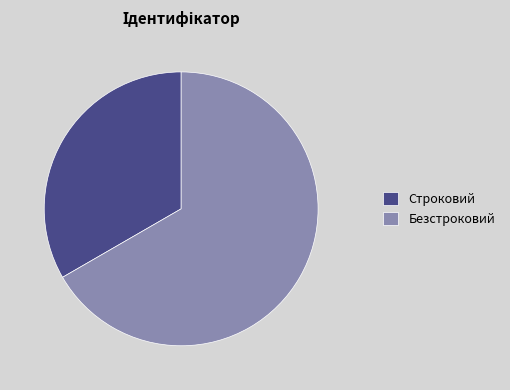

What is the smallest slice in the pie chart?

Строковий